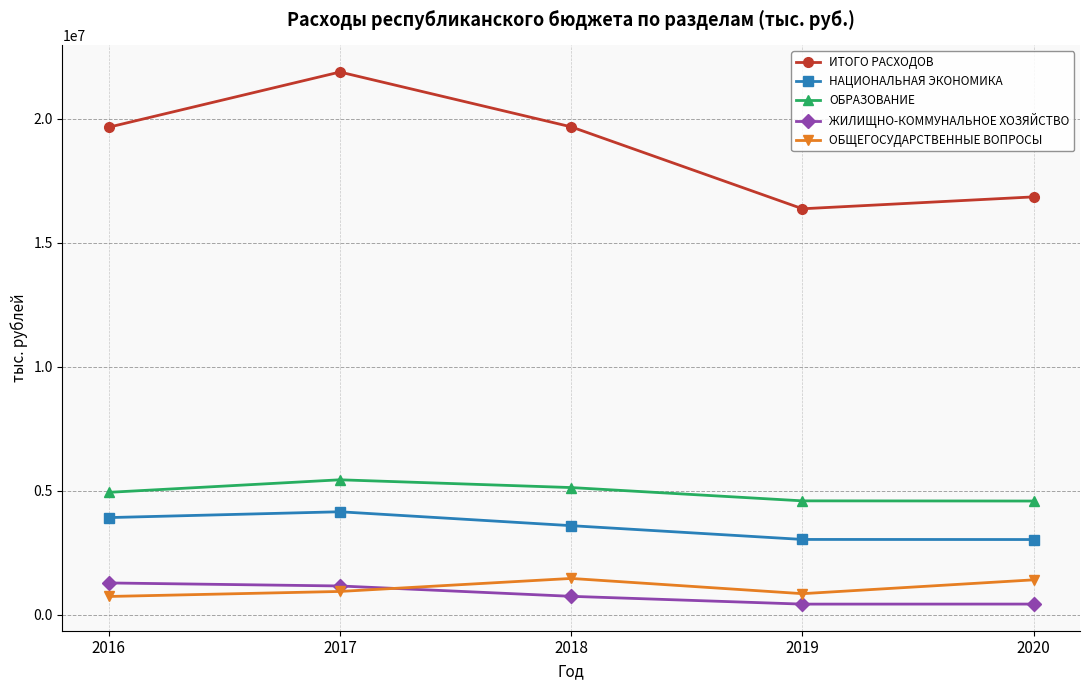

Is this an area chart (filled region under the line)?

No